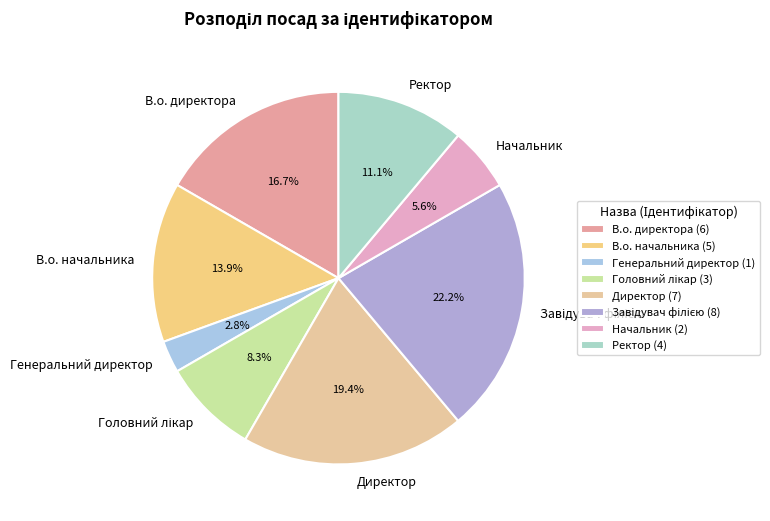

Which has a higher value, В.о. начальника or В.о. директора?

В.о. директора